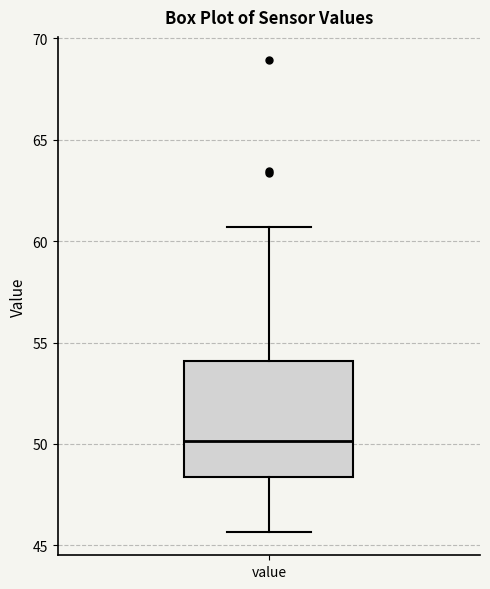

Read this box plot against the y-axis: the position of the median line, the range covered by the box, and the ends of both whiskers. The values are not printed on the chart, so give them approximately, as read against the axis.

median 50.0, box 48.5 to 54.0, whiskers 45.5 to 60.5